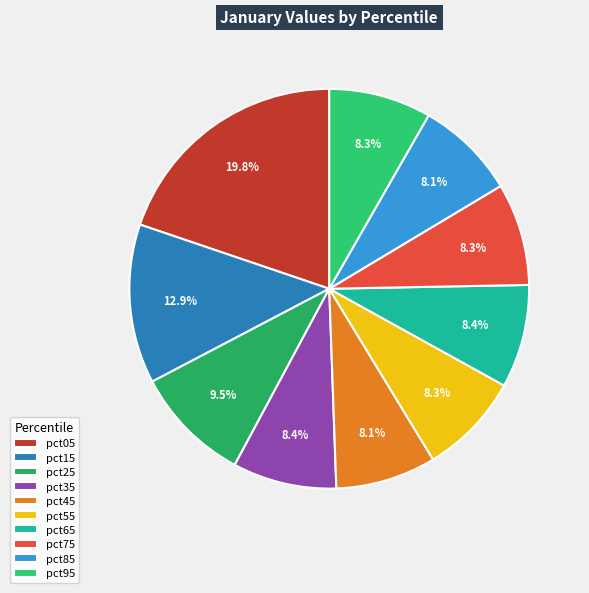

How many slices are in this pie chart?

10